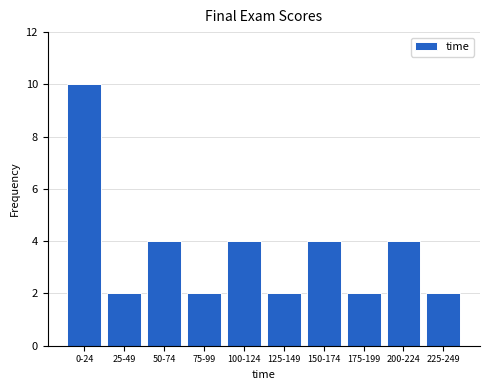

Reading left to right, extract all data points from this chart.

0-24=10	25-49=2	50-74=4	75-99=2	100-124=4	125-149=2	150-174=4	175-199=2	200-224=4	225-249=2